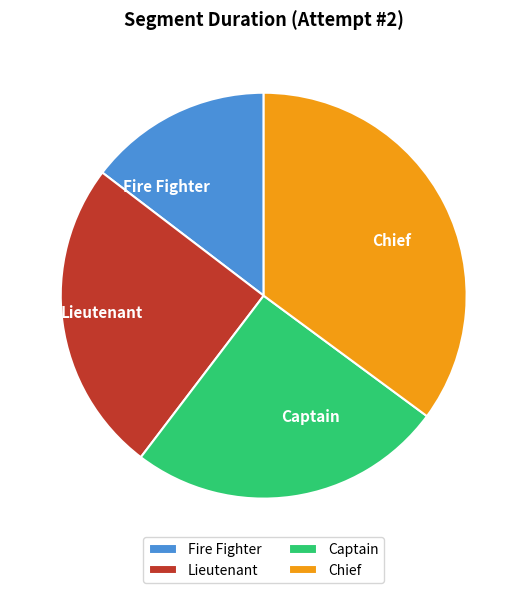

Which has a higher value, Lieutenant or Fire Fighter?

Lieutenant